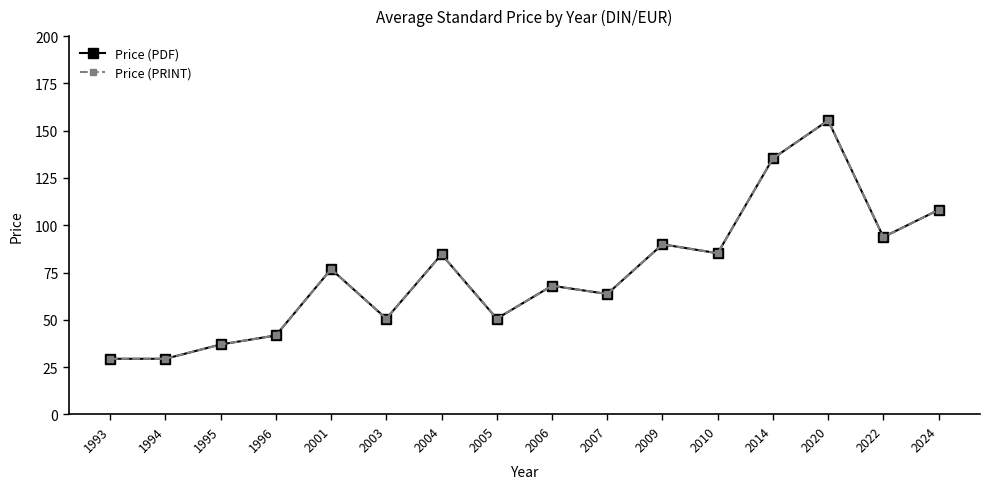

How many lines are shown in the chart?

2